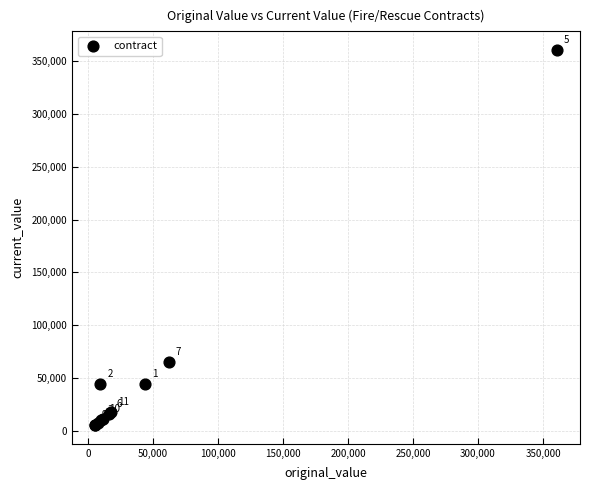

What Y value in the scatter plot is closest to 182978?

64850.7